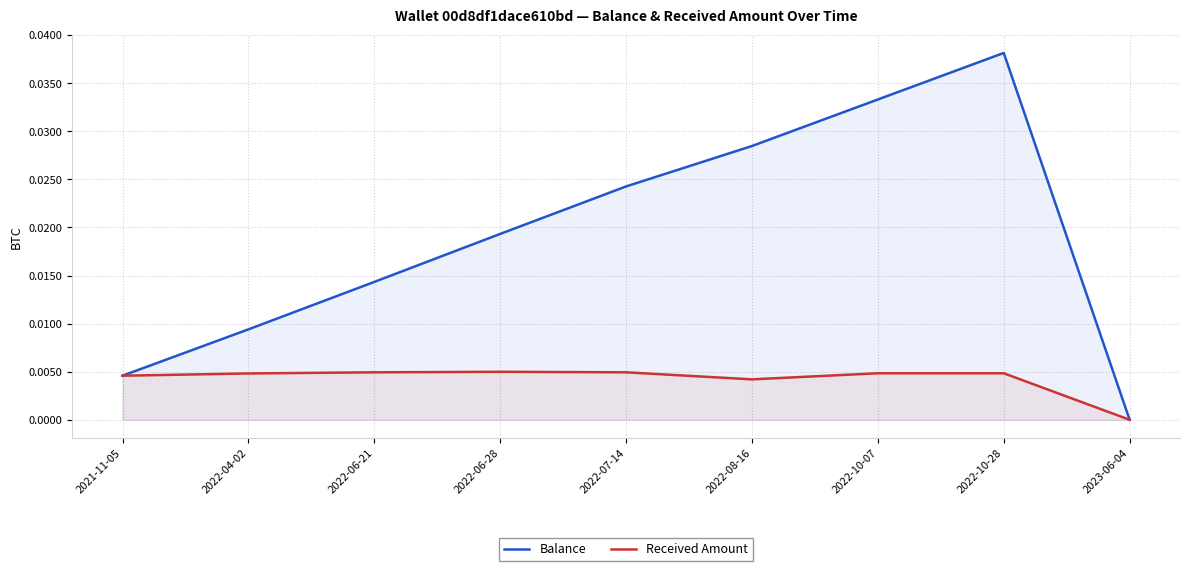

True or false: Balance has a value of 0.0 at 2022-06-21.

False